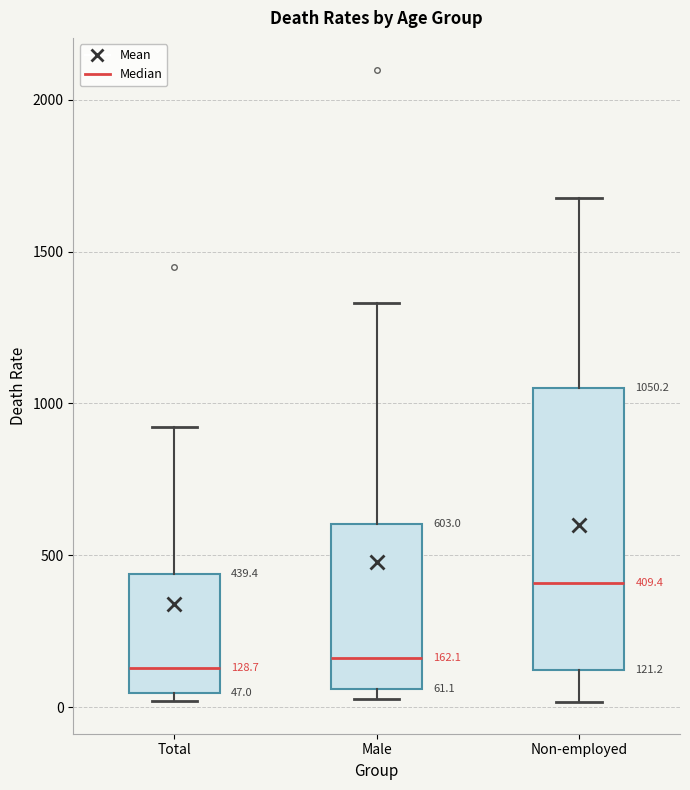

Which box's median line is the highest?

Non-employed